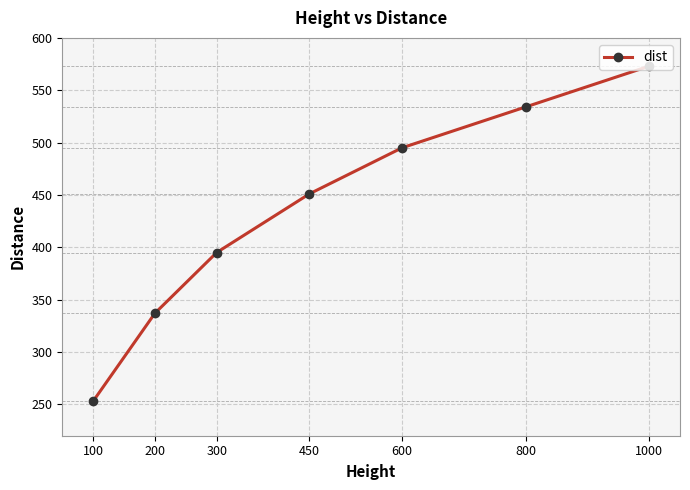

What is the maximum value shown in the chart?

573